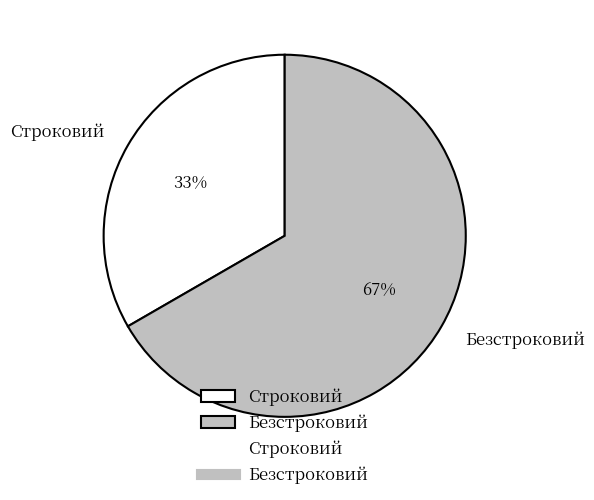

To the nearest percent, what percentage of the pie is Строковий?

33%